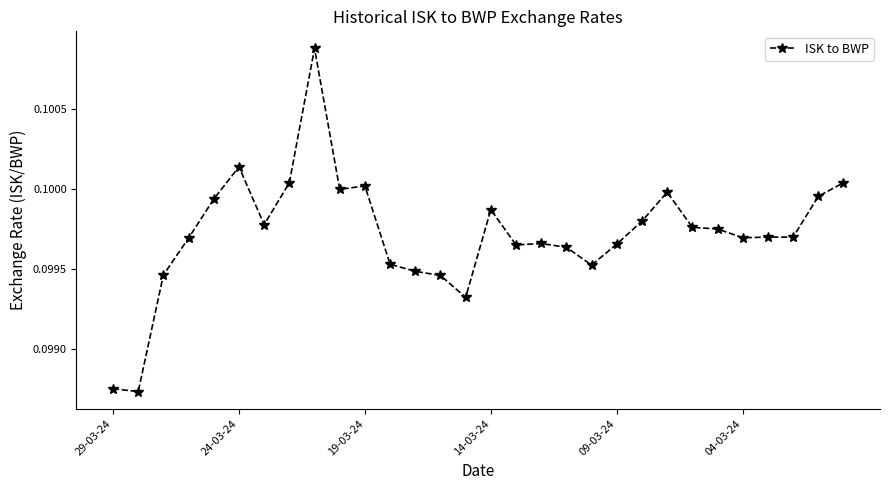

What is the sum of all values?

3.0